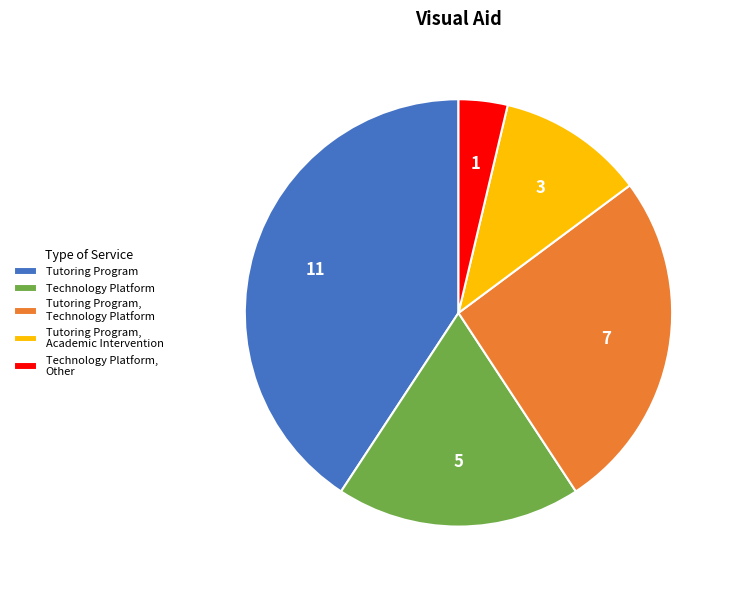

Is there a majority slice in this chart?

No